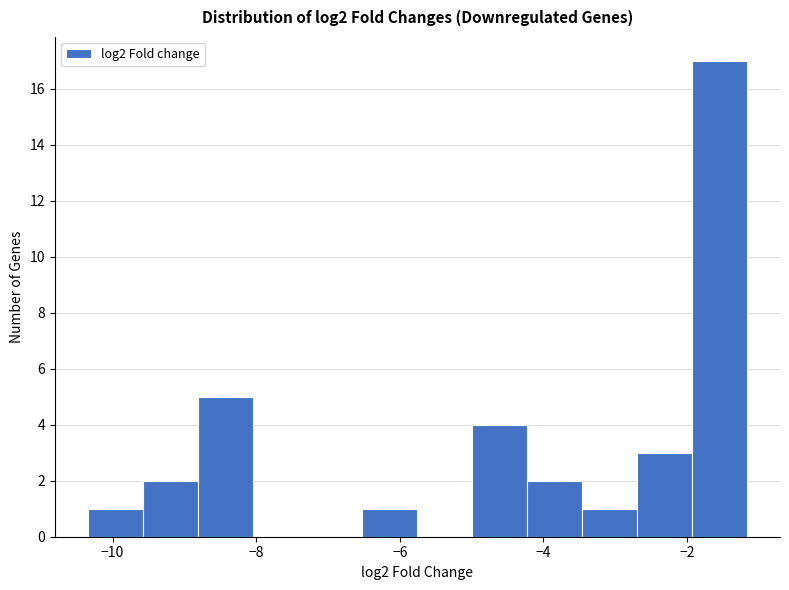

Read against the x-axis, roughly where is the centre of the tallest bar?

-1.6